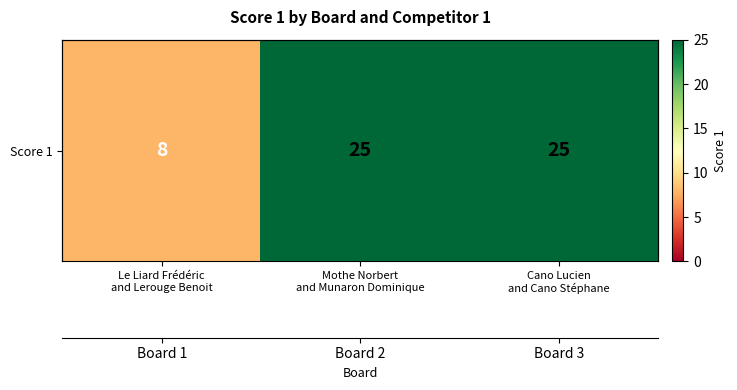

Reading right to left, extract all data points from this chart.

Cano Lucien
and Cano Stéphane=25	Mothe Norbert
and Munaron Dominique=25	Le Liard Frédéric
and Lerouge Benoit=8